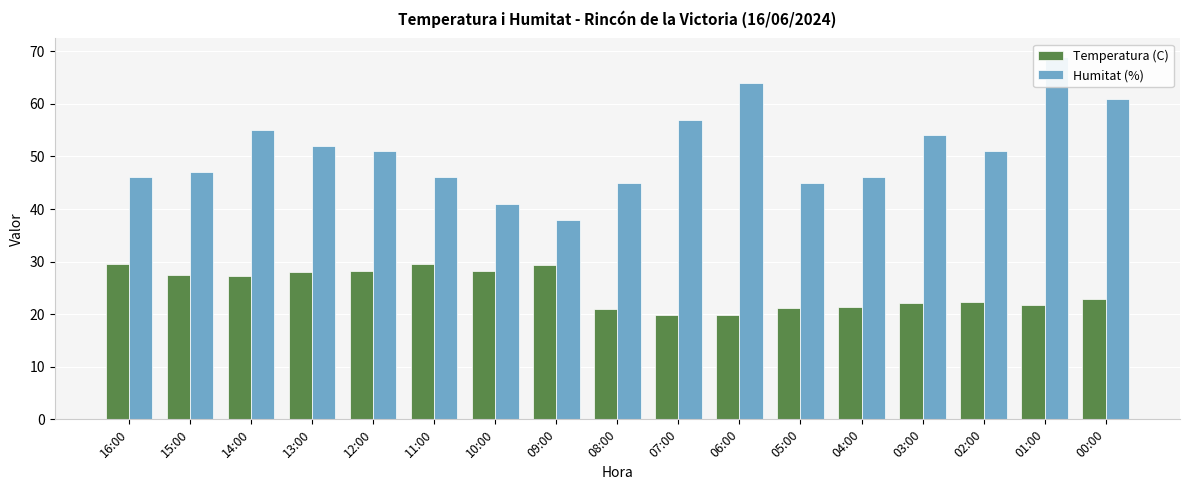

Is it true that Temperatura (C) equals 29.5 at 11:00?

True